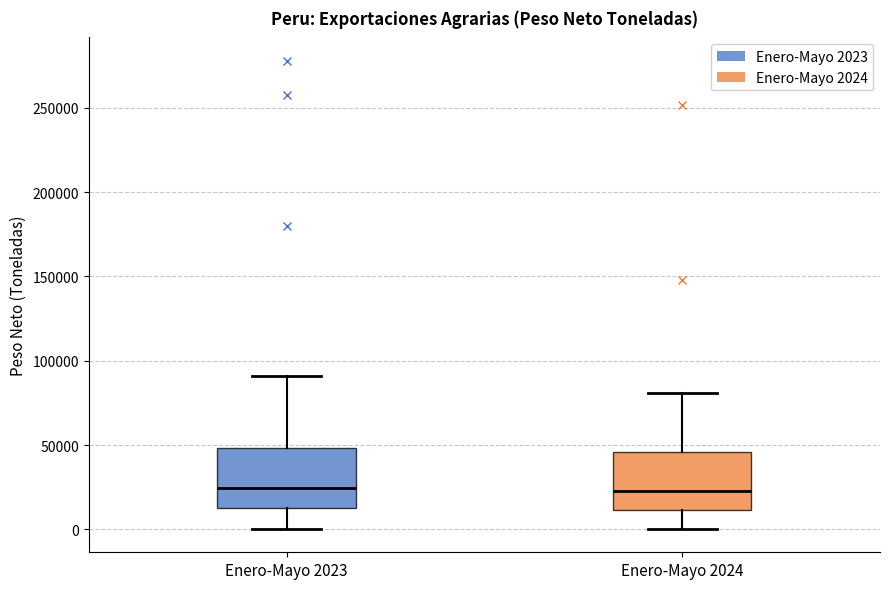

Reading left to right, transcribe this box plot: for each box, give where its median line is, the range the box spans, and where its two whiskers end, as read against the y-axis. The values are not printed on the chart, so give them approximately, as read against the axis.

Enero-Mayo 2023: median 25000, box 15000 to 50000, whiskers 0 to 90000
Enero-Mayo 2024: median 25000, box 10000 to 45000, whiskers 0 to 80000